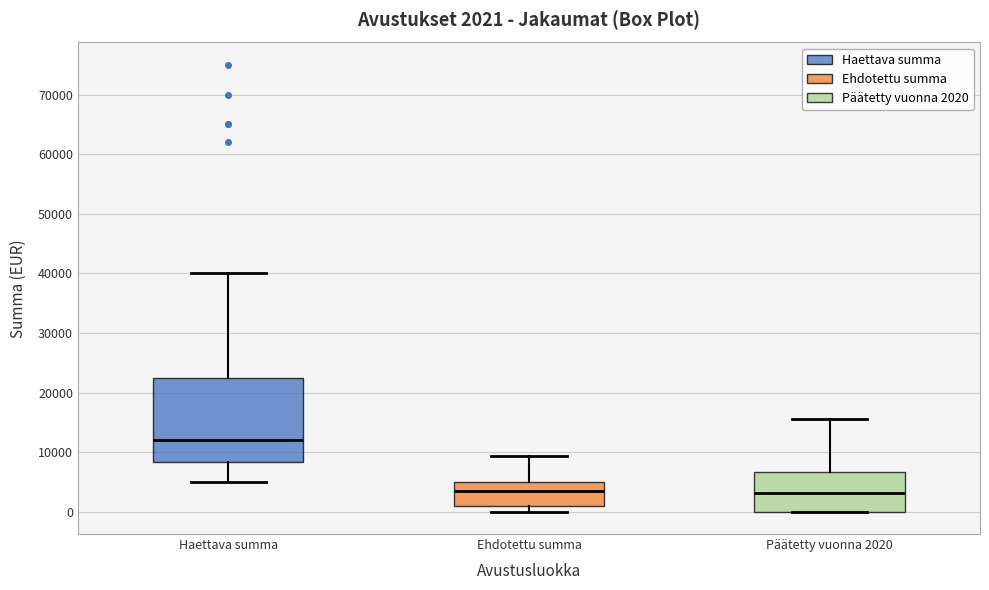

Which box is the tallest, from its lower edge to its upper edge?

Haettava summa